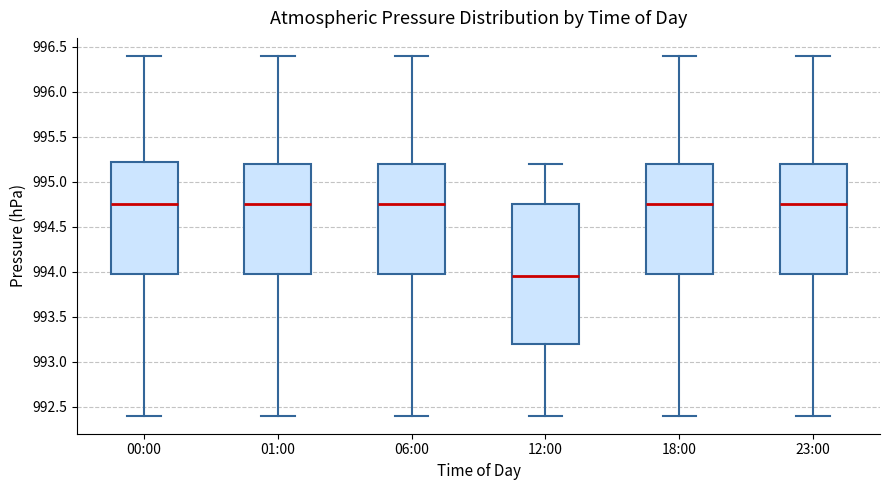

Reading left to right, read every box against the y-axis: the position of its median line, the range the box covers, and the ends of its whiskers. The values are not printed on the chart, so give them approximately, as read against the axis.

00:00: median 994.75, box 994.00 to 995.25, whiskers 992.40 to 996.40
01:00: median 994.75, box 994.00 to 995.20, whiskers 992.40 to 996.40
06:00: median 994.75, box 994.00 to 995.20, whiskers 992.40 to 996.40
12:00: median 993.95, box 993.20 to 994.75, whiskers 992.40 to 995.20
18:00: median 994.75, box 994.00 to 995.20, whiskers 992.40 to 996.40
23:00: median 994.75, box 994.00 to 995.20, whiskers 992.40 to 996.40